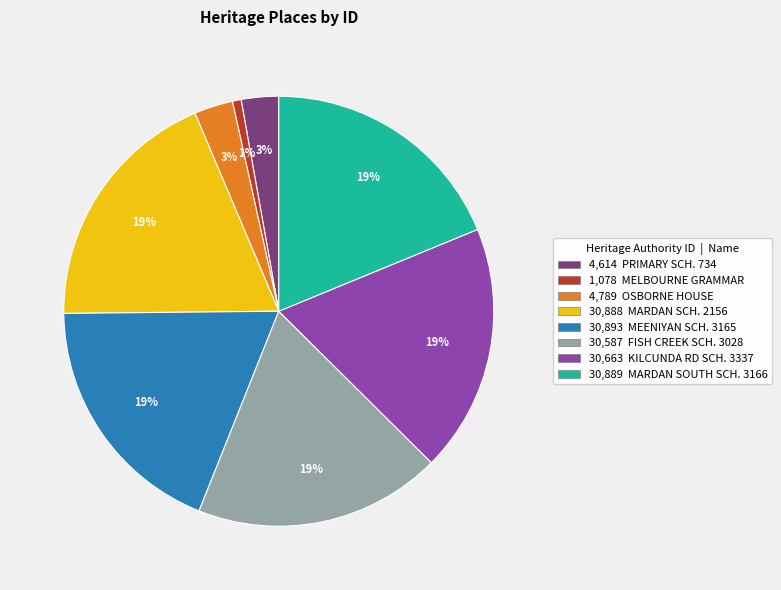

To the nearest percent, what percentage of the pie is 4,614 PRIMARY SCH. 734?

3%